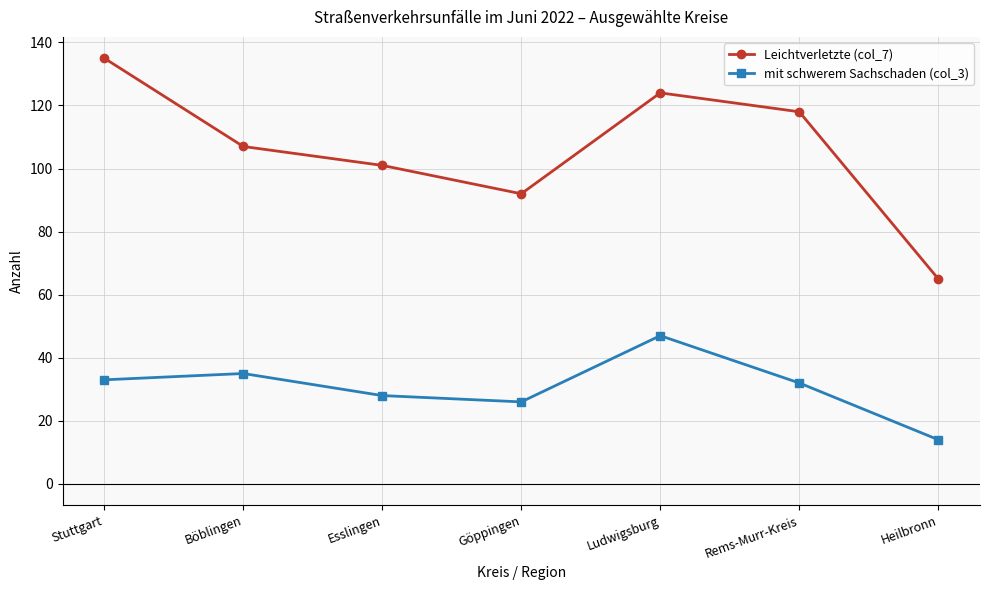

What is the lowest value of the Leichtverletzte (col_7) series?

65